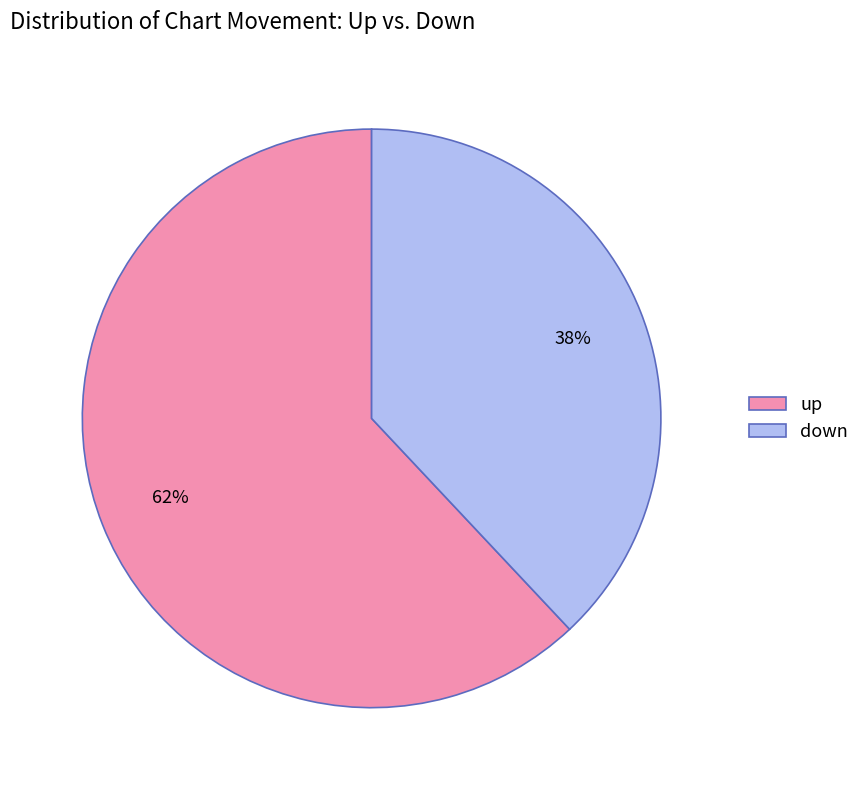

Rank the categories by value from highest to lowest.

up, down